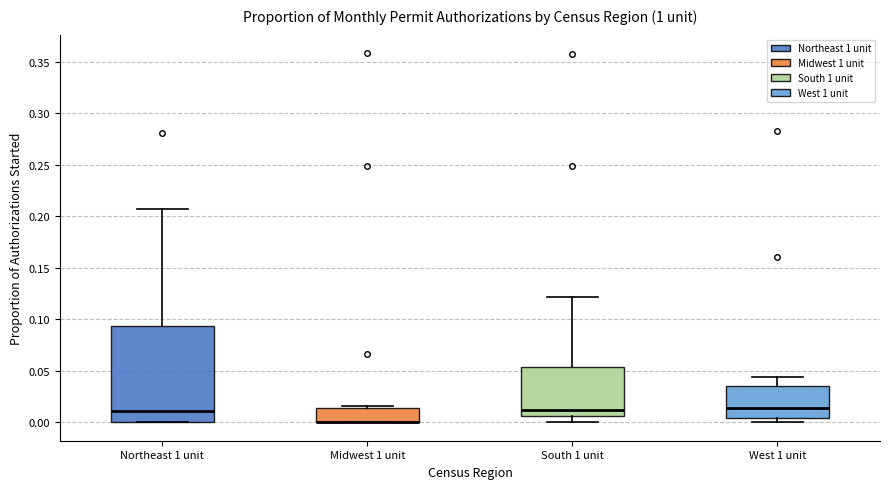

Reading left to right, transcribe this box plot: for each box, give where its median line is, the range the box spans, and where its two whiskers end, as read against the y-axis. The values are not printed on the chart, so give them approximately, as read against the axis.

Northeast 1 unit: median 0.010, box 0.000 to 0.095, whiskers 0.000 to 0.205
Midwest 1 unit: median 0.000 (drawn on the box's lower edge), box 0.000 to 0.015, whiskers 0.000 to 0.015 (just above the box's upper edge)
South 1 unit: median 0.010, box 0.005 to 0.055, whiskers 0.000 to 0.120
West 1 unit: median 0.015, box 0.005 to 0.035, whiskers 0.000 to 0.045